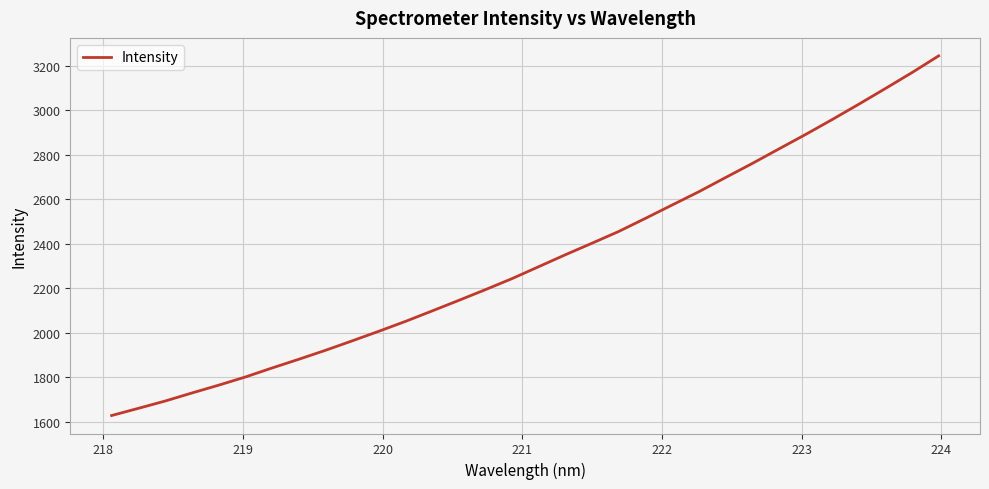

What is the maximum value shown in the chart?

3244.2